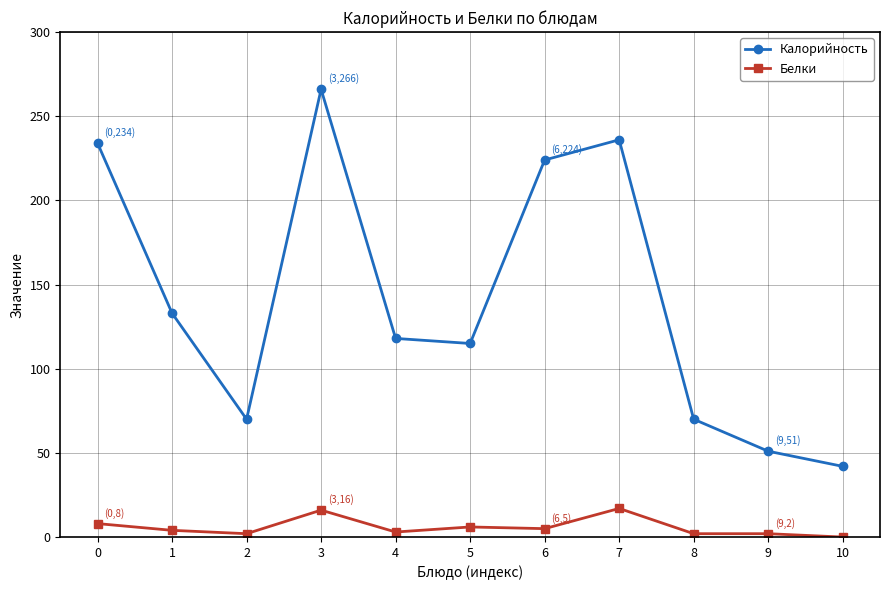

True or false: Белки and Калорийность cross at least once.

False